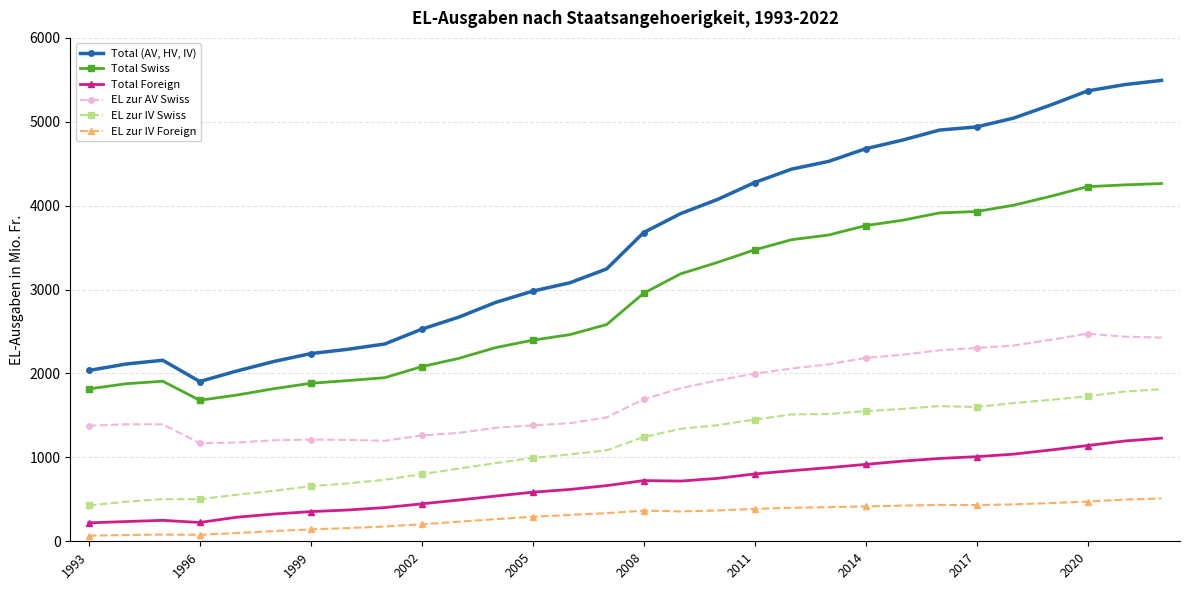

Which series has the largest total across all categories?

Total (AV, HV, IV)